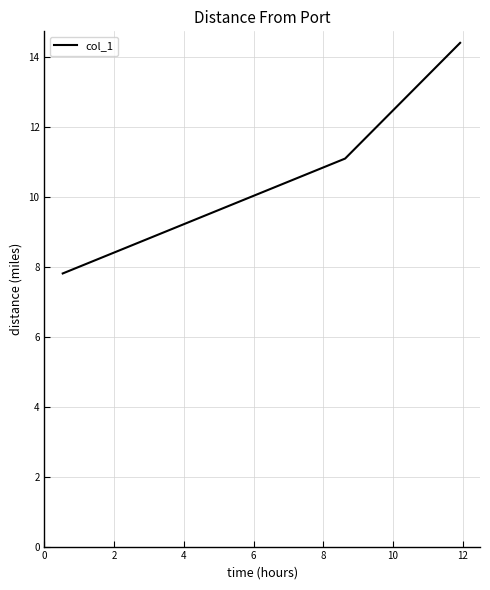

Reading right to left, extract all data points from this chart.

14.4	11.1	7.8